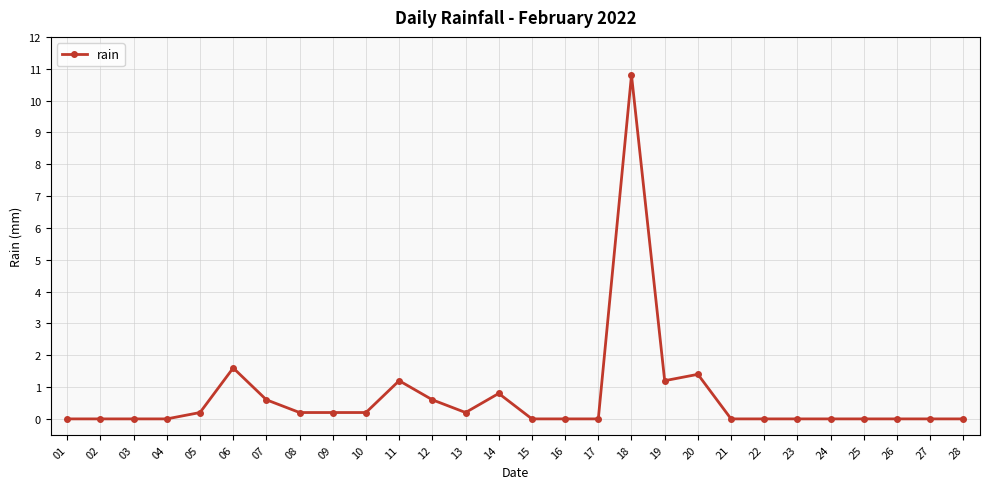

True or false: there are more than 0 points higher than both neighbors.

True